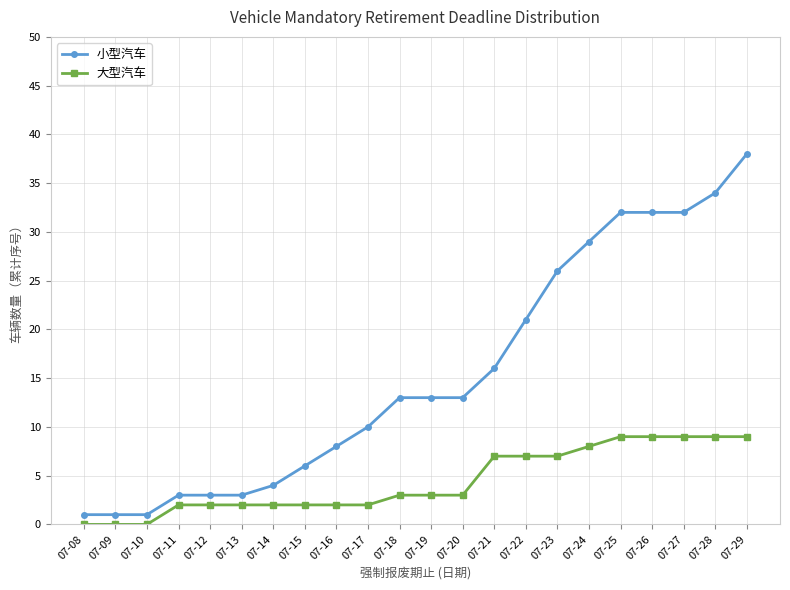

Rank the series by their maximum value, from lowest to highest.

大型汽车, 小型汽车